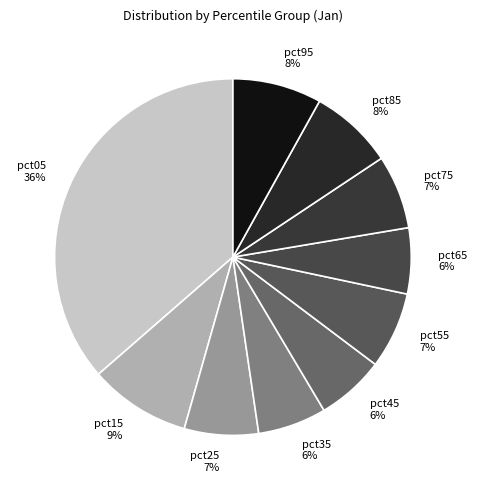

To the nearest percent, what is the combined percentage of pct05 and pct85?

44%